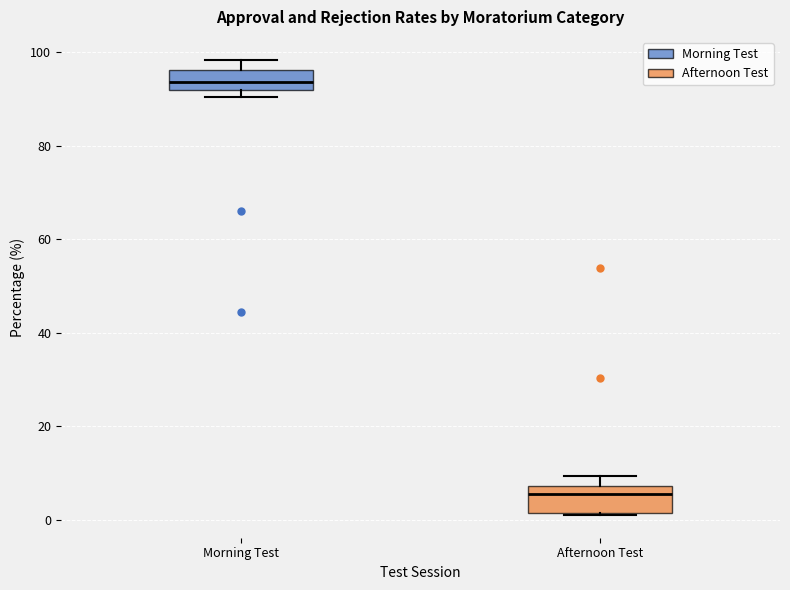

Which box's median line is the highest?

Morning Test